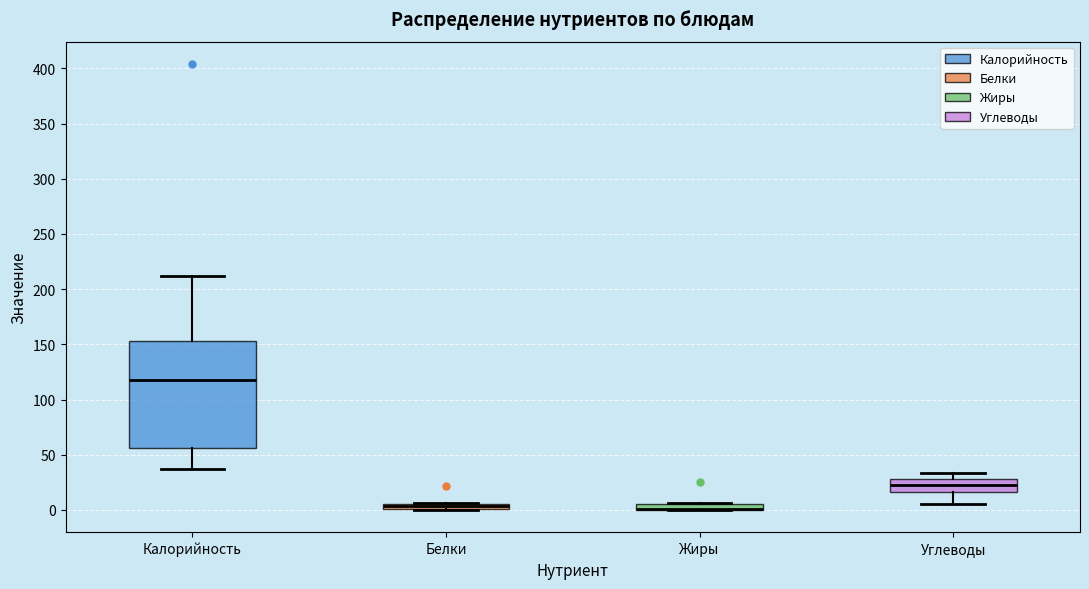

Where is the lower edge of the box for Жиры on the y-axis? The values are not printed on the chart, so give them approximately, as read against the axis.

0